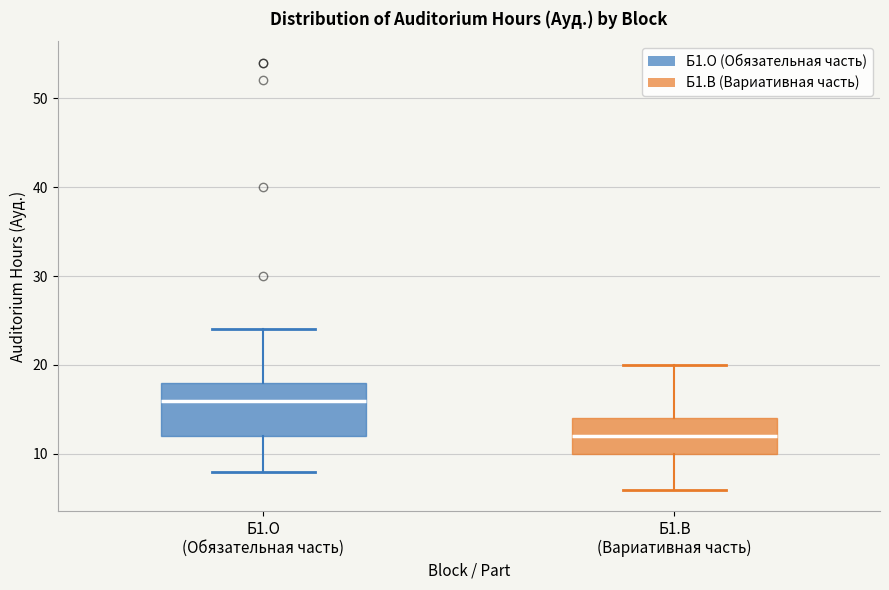

Reading left to right, transcribe this box plot: for each box, give where its median line is, the range the box spans, and where its two whiskers end, as read against the y-axis. The values are not printed on the chart, so give them approximately, as read against the axis.

Б1.О (Обязательная часть): median 16, box 12 to 18, whiskers 8 to 24
Б1.В (Вариативная часть): median 12, box 10 to 14, whiskers 6 to 20